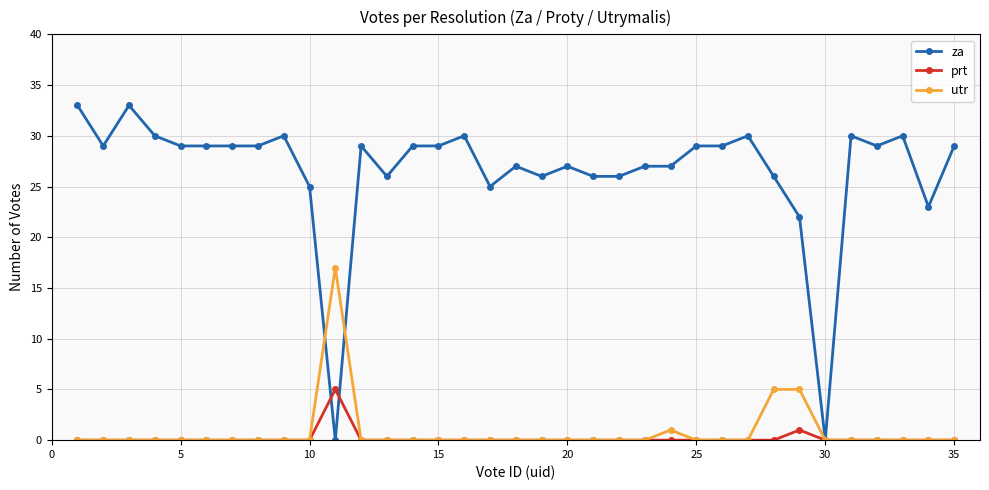

What is the maximum value for utr?

17